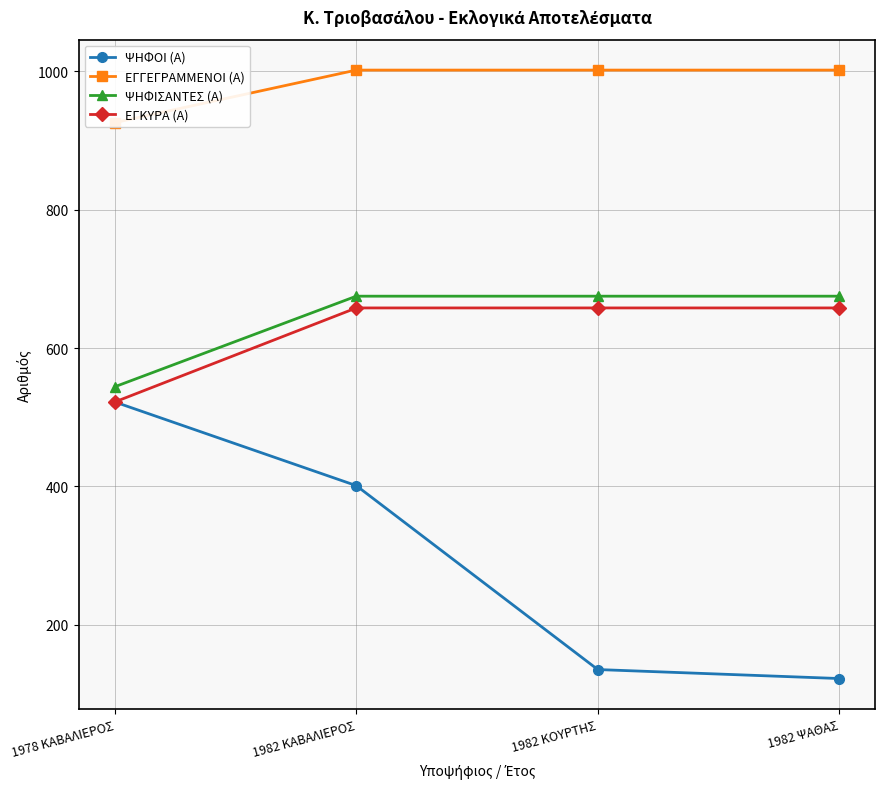

Is it true that ΕΓΚΥΡΑ (Α) equals 522 at 1978 ΚΑΒΑΛΙΕΡΟΣ?

True